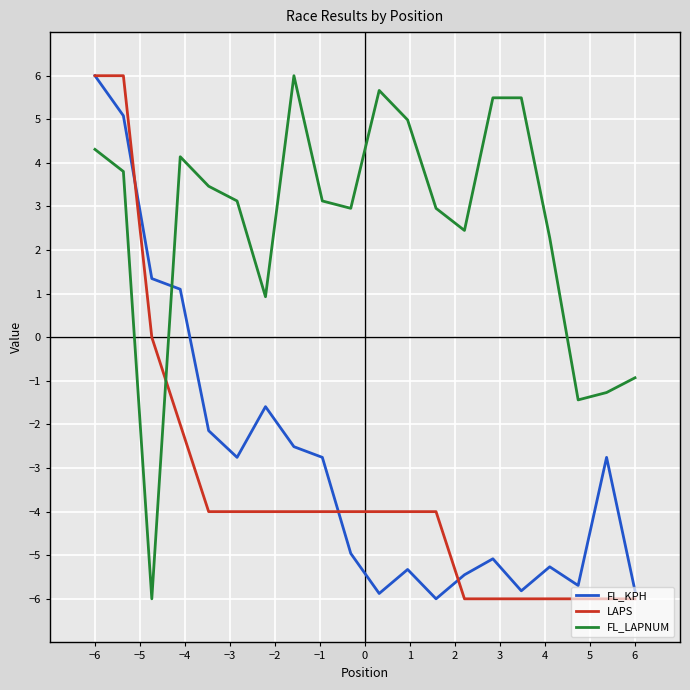

What is the minimum value for FL_KPH?

-6.0